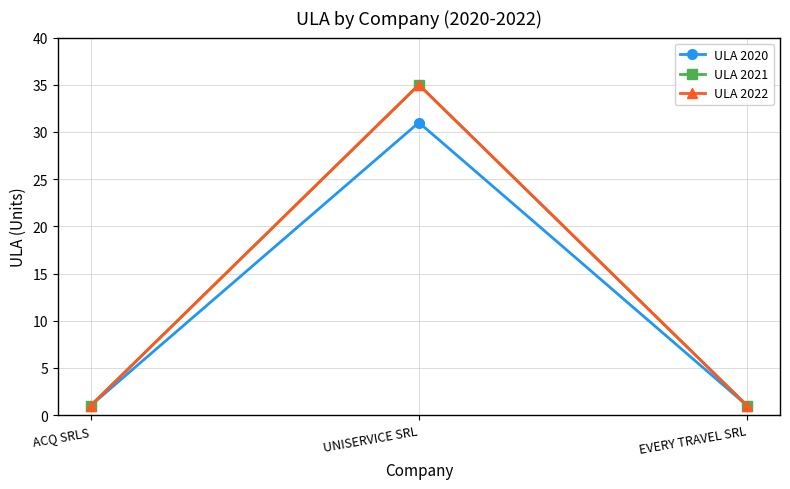

What is the value of the ULA 2022 point at the 3rd from the left?

1